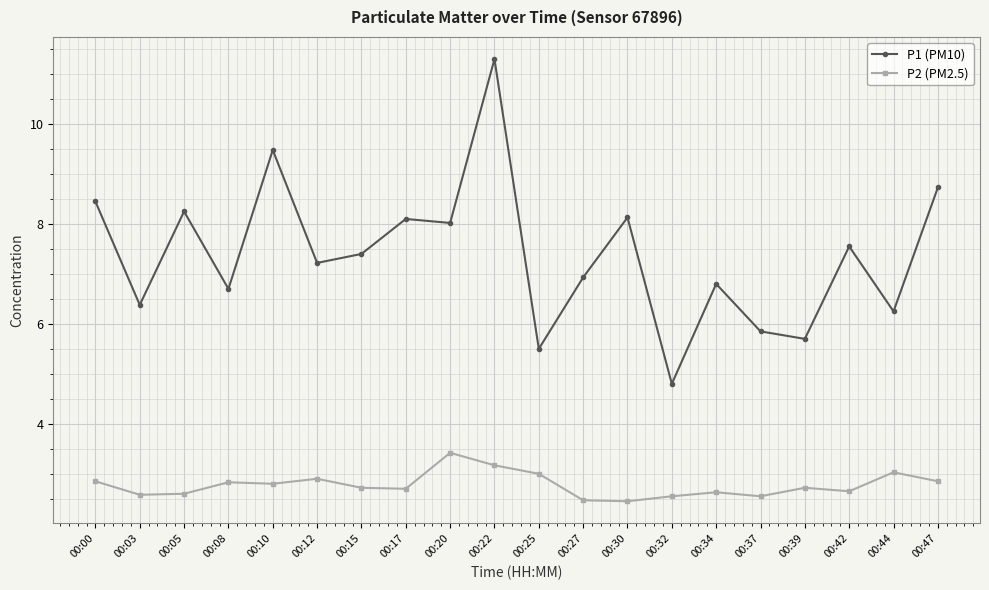

True or false: P2 (PM2.5) and P1 (PM10) intersect in this chart.

False